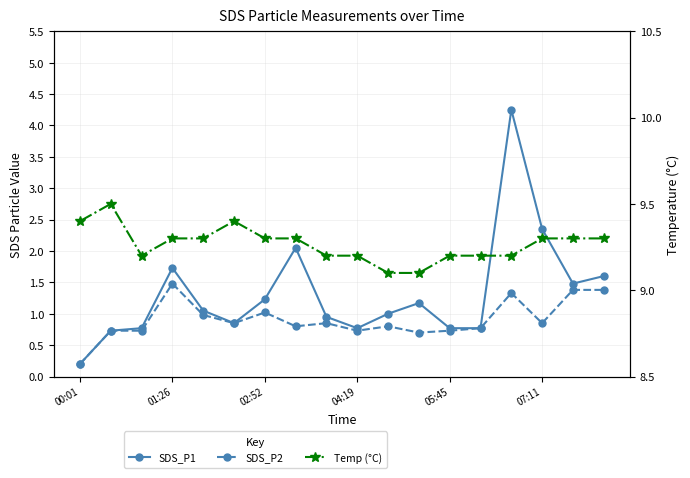

True or false: SDS_P1 and Temp (°C) cross at least once.

False